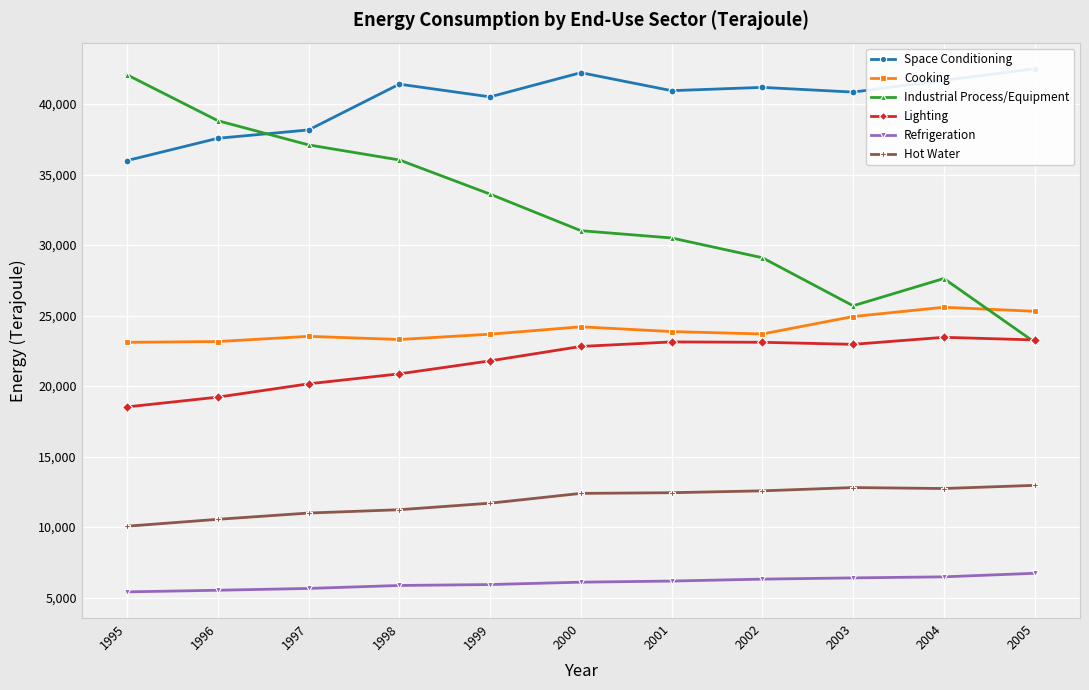

Where does the Cooking series first go above 23691?

2000